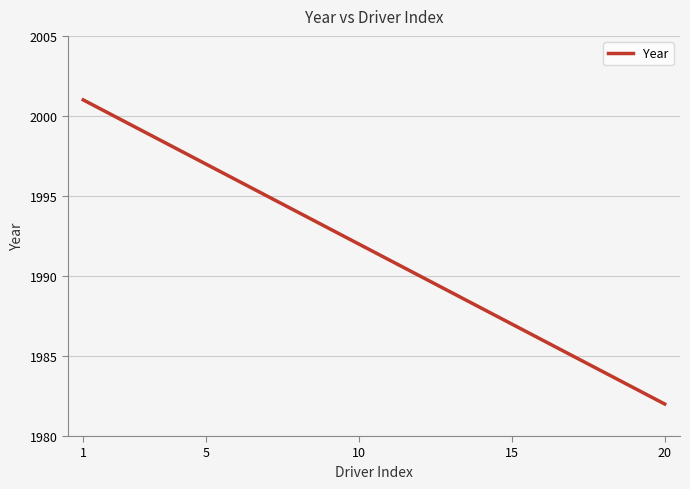

What is the difference between the maximum and minimum values?

19